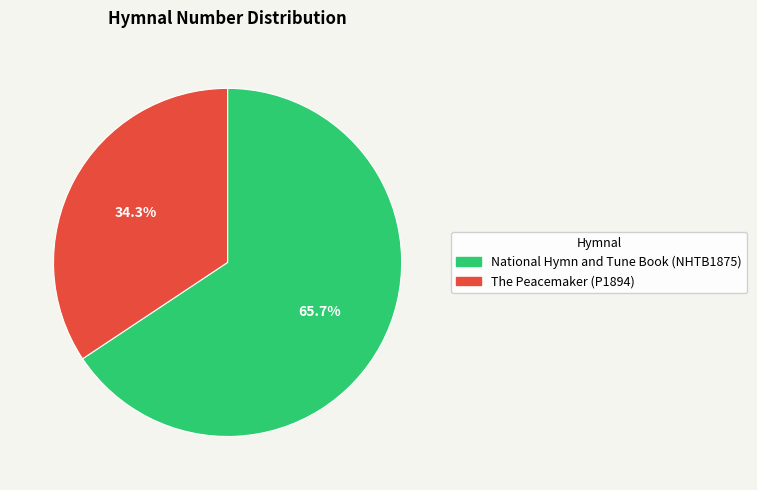

Is the sum of National Hymn and Tune Book (NHTB1875) and The Peacemaker (P1894) greater than half?

Yes